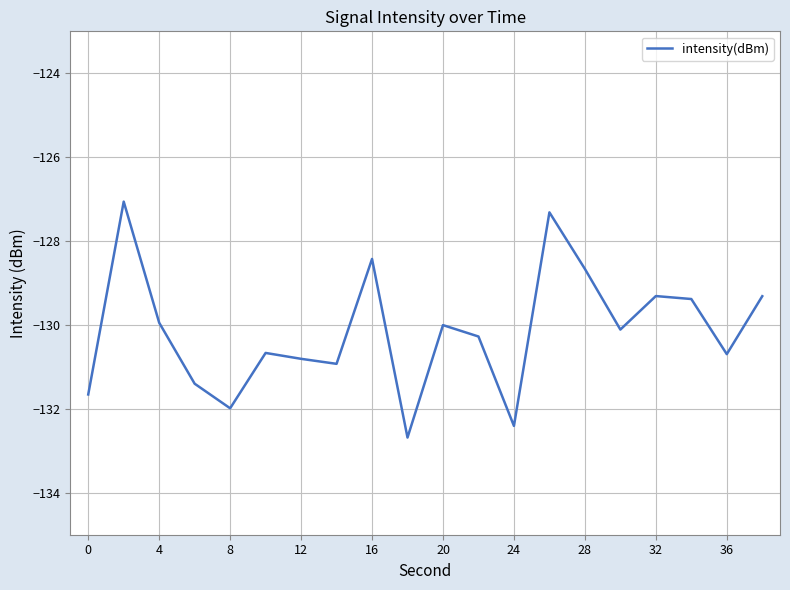

What is the smallest value displayed?

-132.7